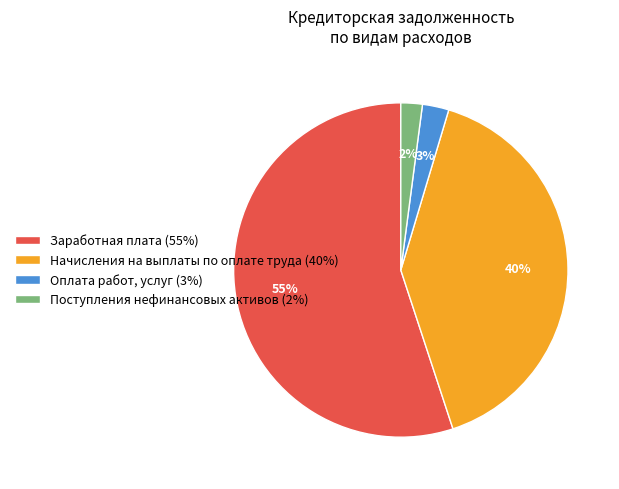

Which slice is the largest?

Заработная плата